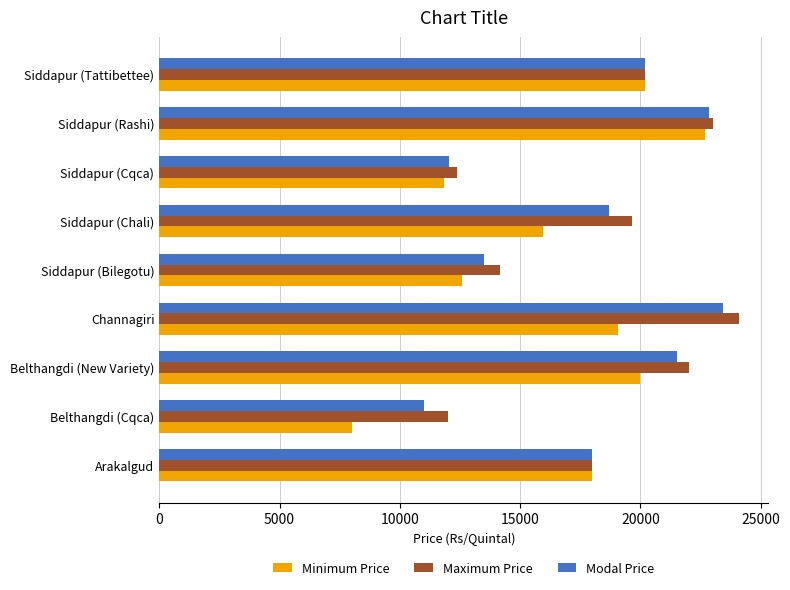

Which category has the lowest value across all series?

Belthangdi (Cqca)